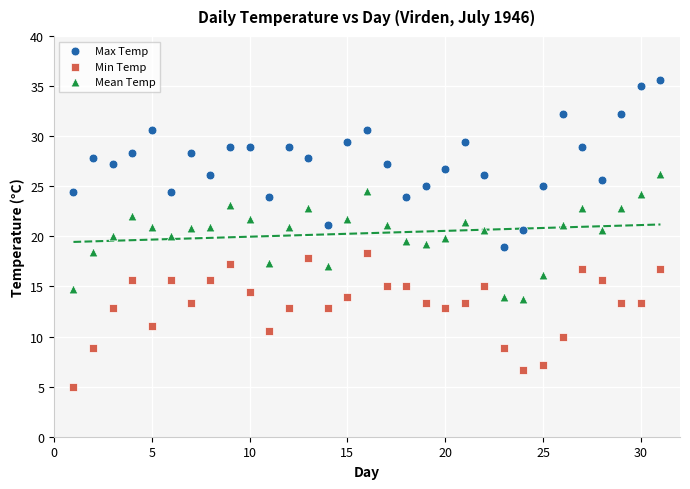

Which series has the largest Y range (max minus min)?

Max Temp